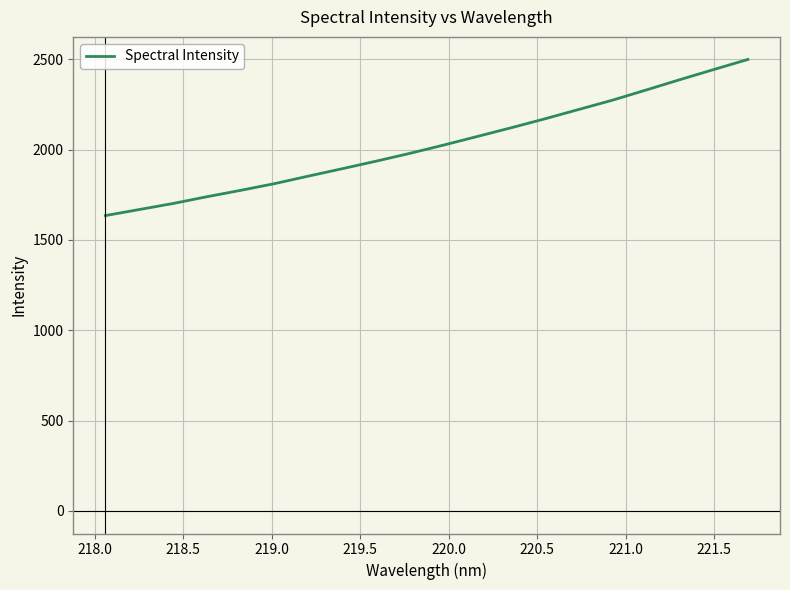

Is this an area chart (filled region under the line)?

No